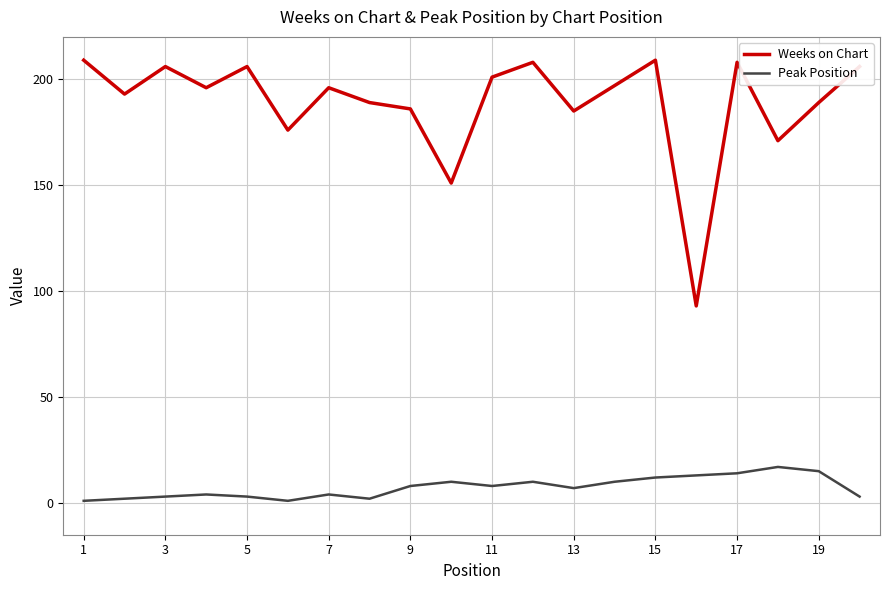

What is the difference between the maximum and minimum values in the Weeks on Chart series?

116